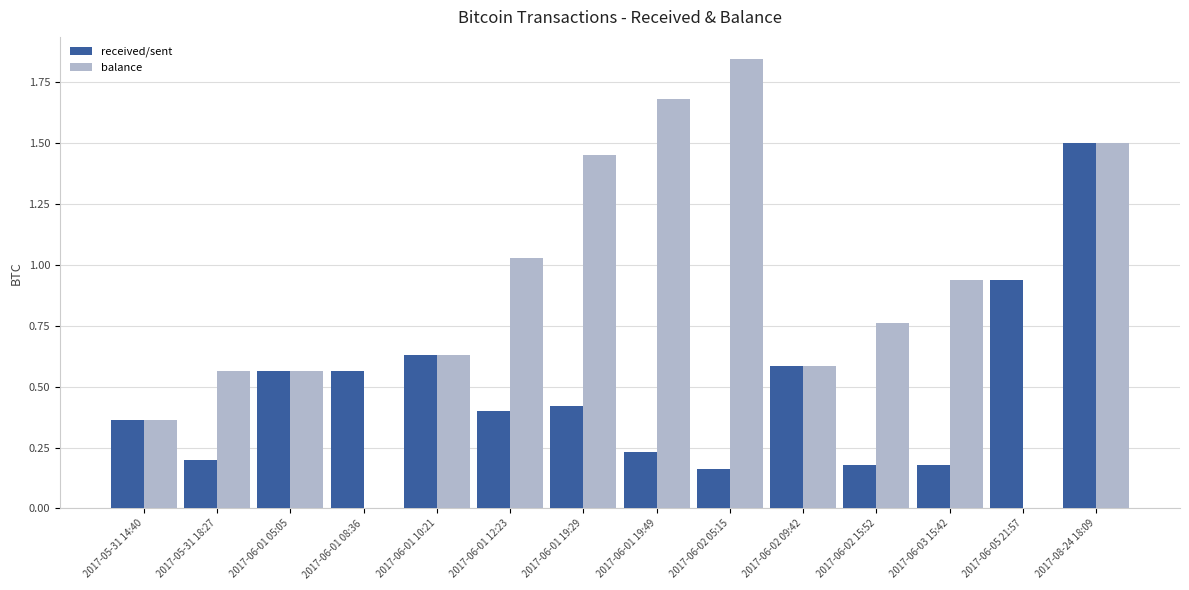

What is the sum of all received/sent values?

6.9